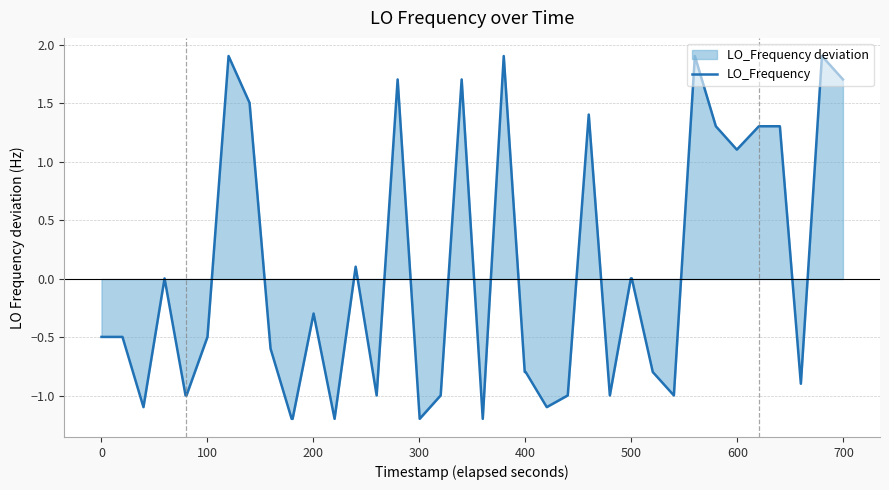

What is the maximum value shown in the chart?

1.9